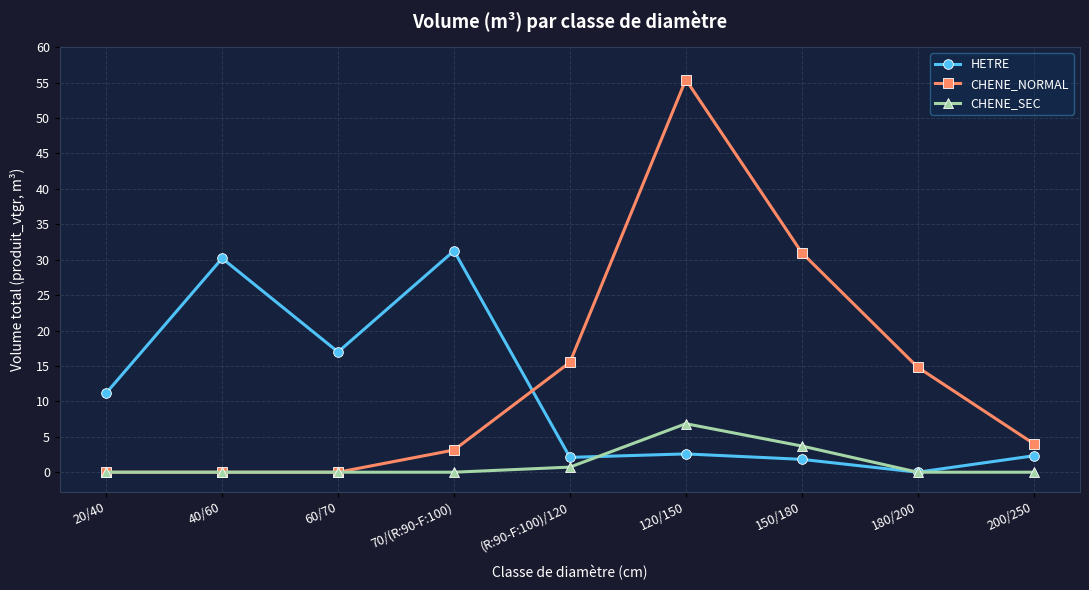

Where is CHENE_NORMAL nearest to the value 27?

150/180